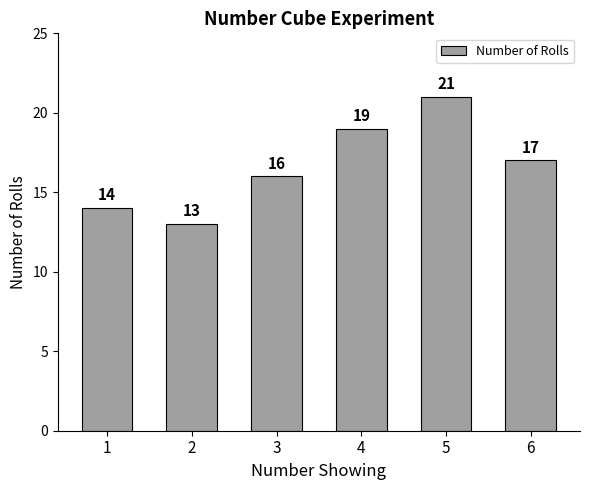

Reading right to left, list all the values displayed in this chart.

17	21	19	16	13	14